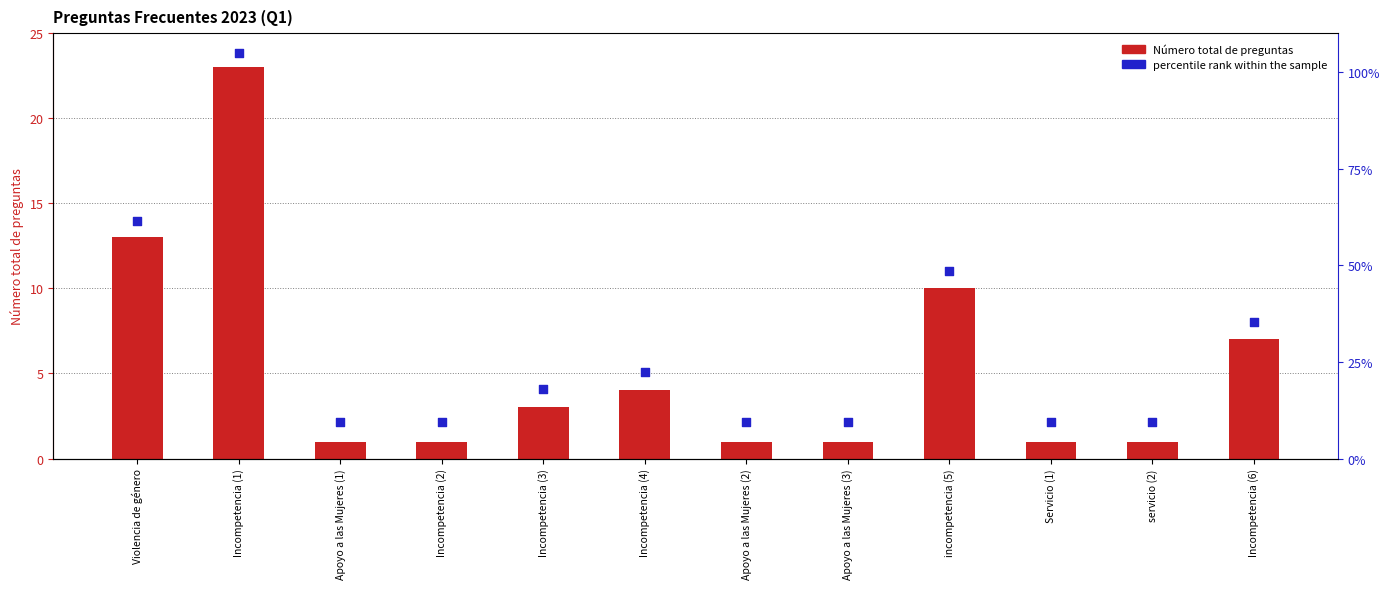

Which series contains the lowest Y value?

Número total de preguntas